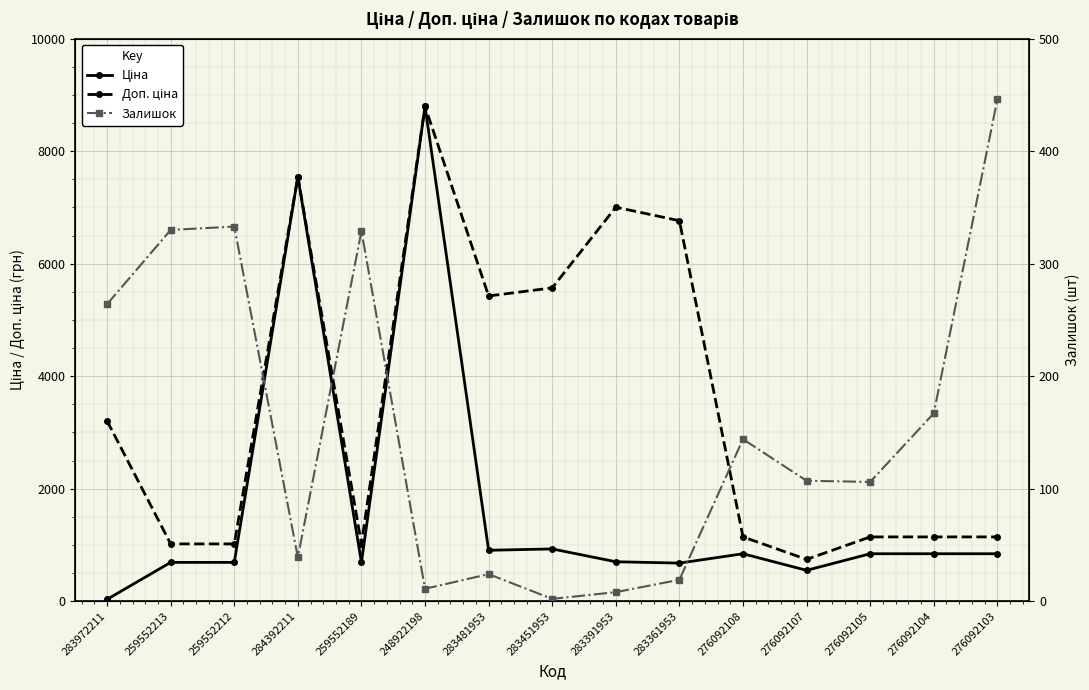

List the labels in order of Залишок value, largest first.

276092103, 259552212, 259552213, 259552189, 283972211, 276092104, 276092108, 276092107, 276092105, 284392211, 283481953, 283361953, 248922198, 283391953, 283451953